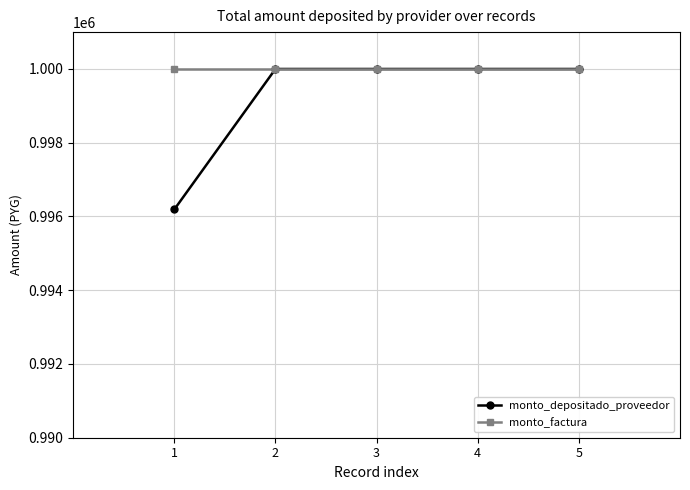

Which series has the largest range (max minus min)?

monto_depositado_proveedor